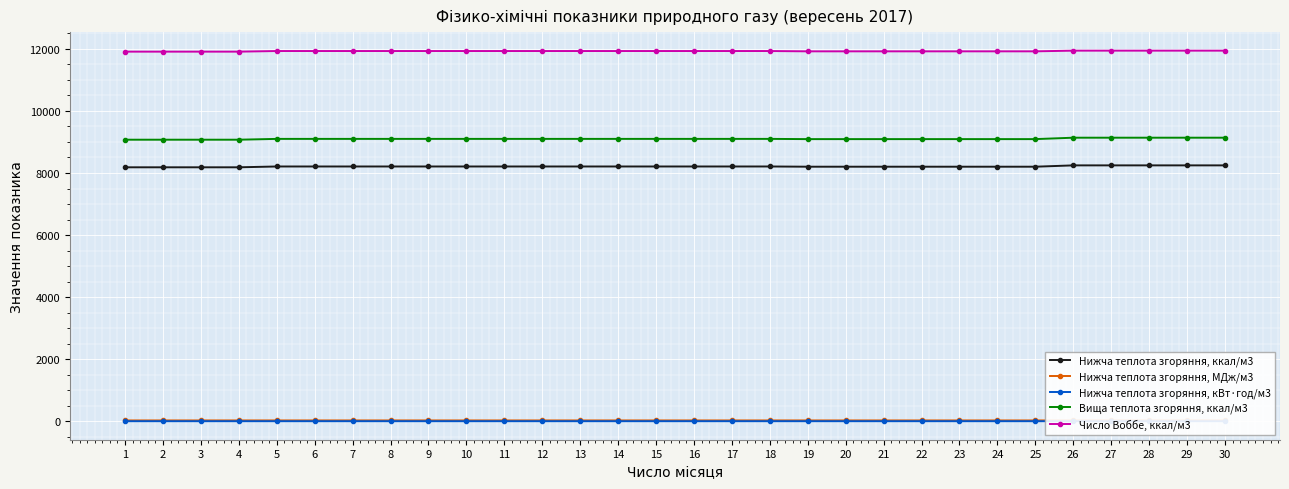

Which series has the largest total across all categories?

Число Воббе, ккал/м3